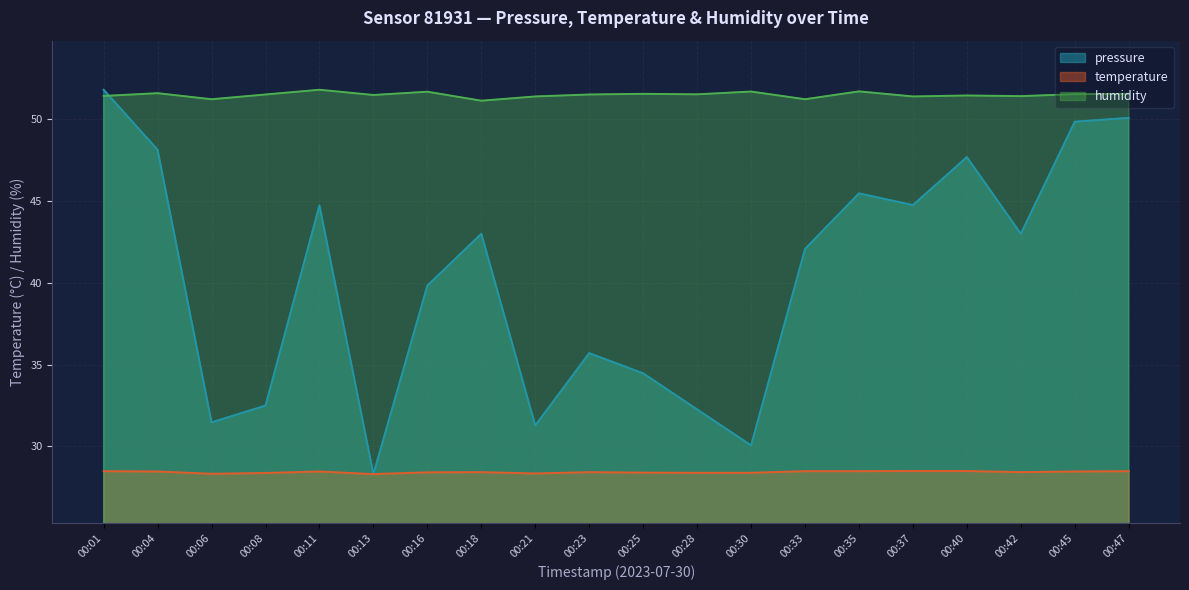

What is the value of the temperature point at the 15th from the left?

28.5